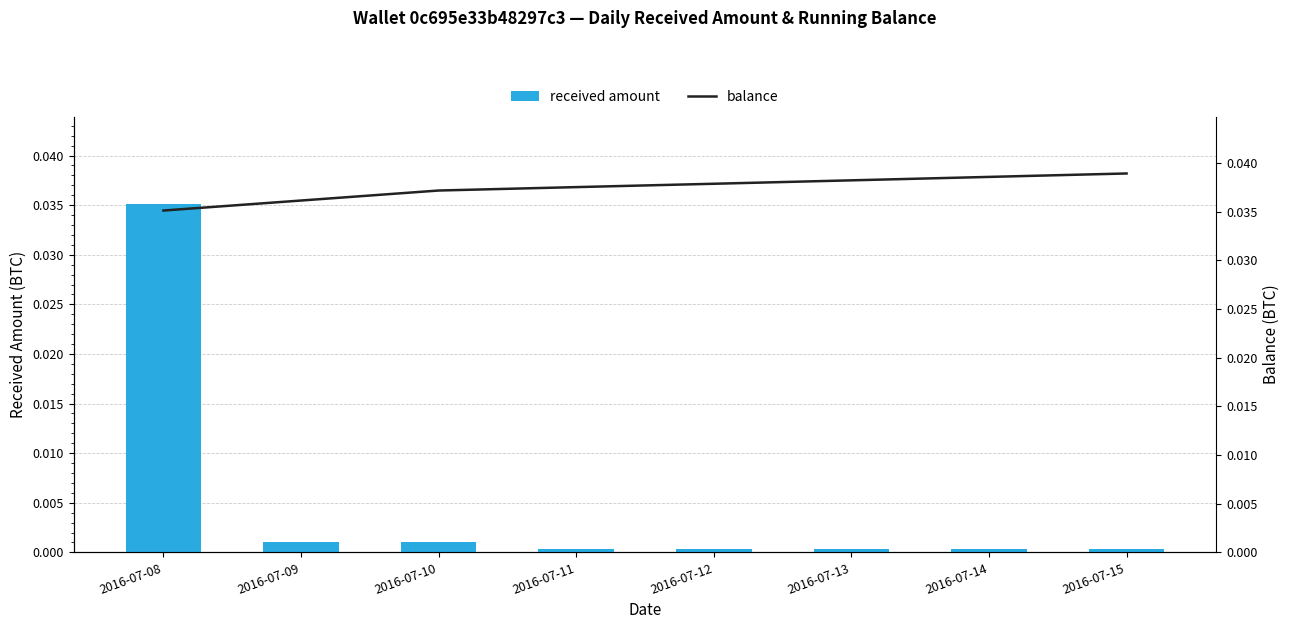

True or false: balance has a value of 0.0 at 2016-07-09.

True